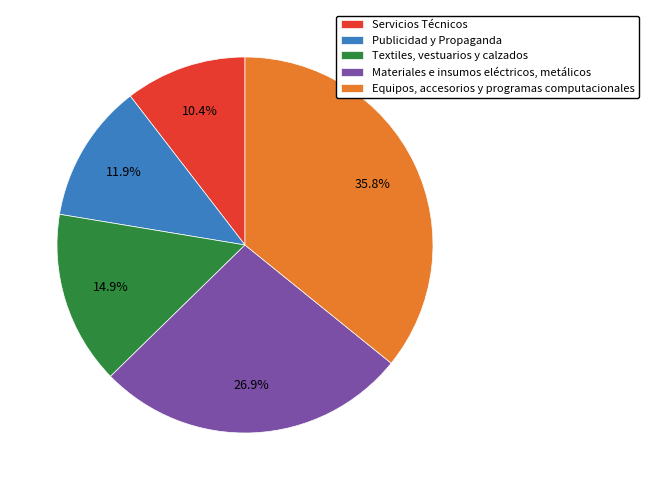

How much of the chart is everything except Servicios Técnicos?

89.6%